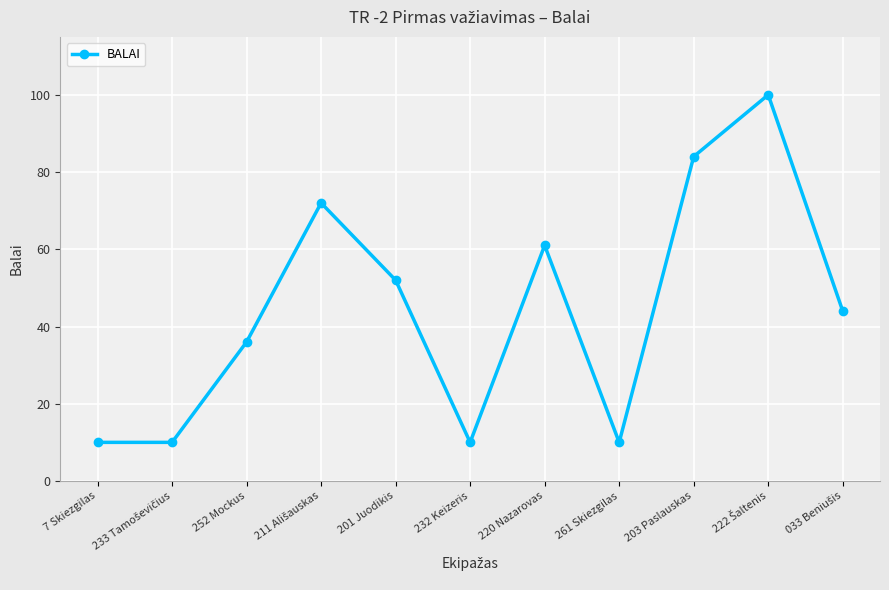

The chart shows a value of 36 at 252 Mockus. True or false?

True